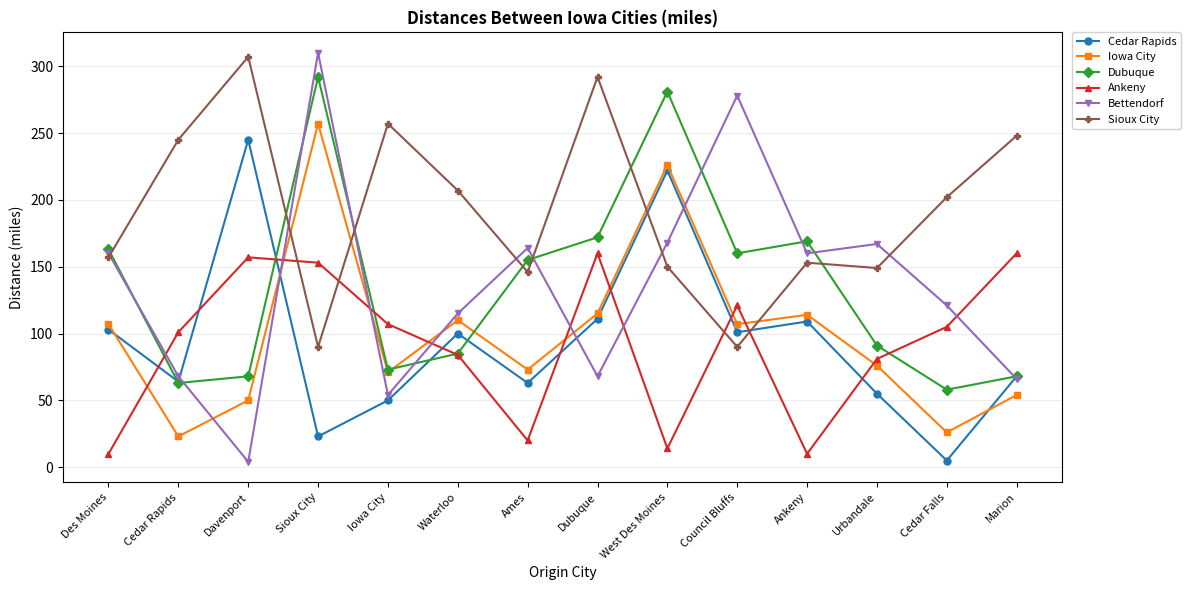

Between which two adjacent categories do Ankeny and Bettendorf first intersect?

Des Moines and Cedar Rapids